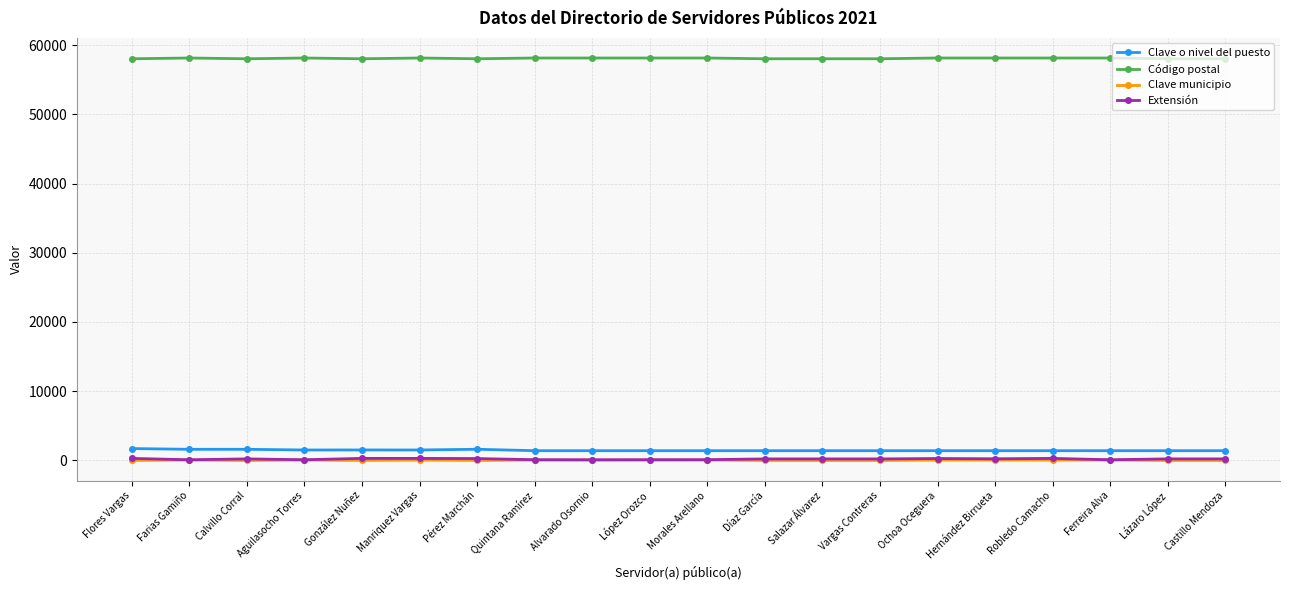

Is the value of Código postal at Alvarado Osornio greater than the value of Extensión at Alvarado Osornio?

Yes